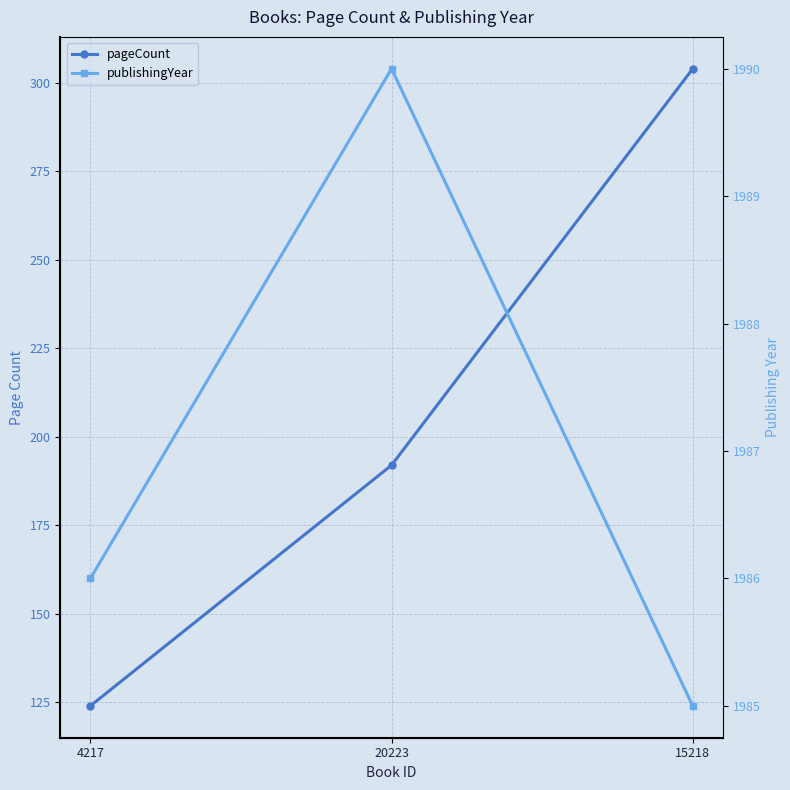

At which category is the sum across all series the highest?

15218